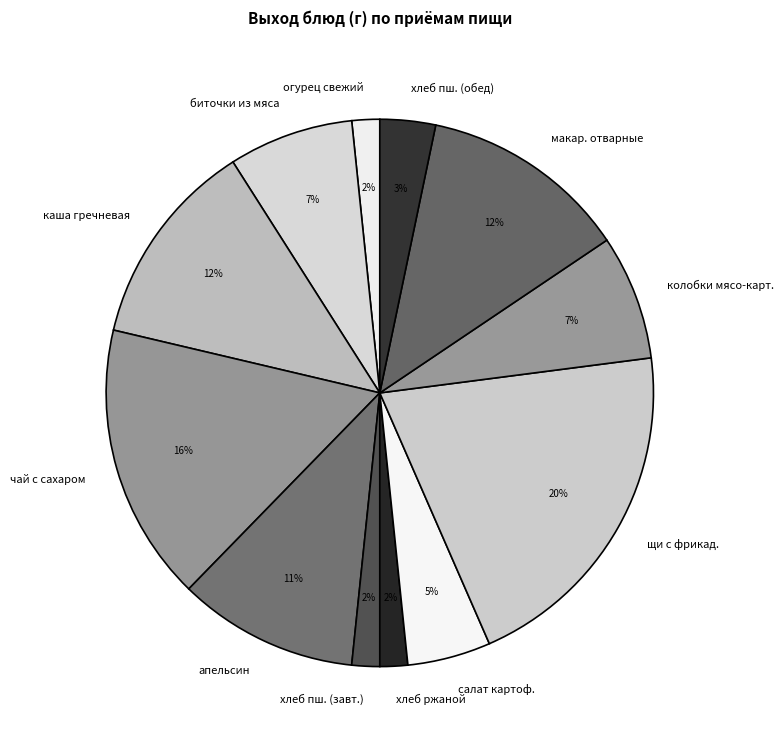

To the nearest percent, what portion does каша гречневая represent?

12%